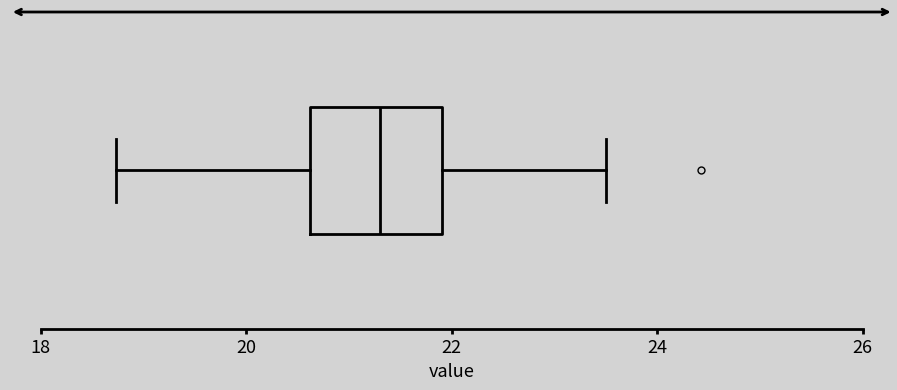

Where does the left whisker of the box end on the x-axis? The values are not printed on the chart, so give them approximately, as read against the axis.

18.8